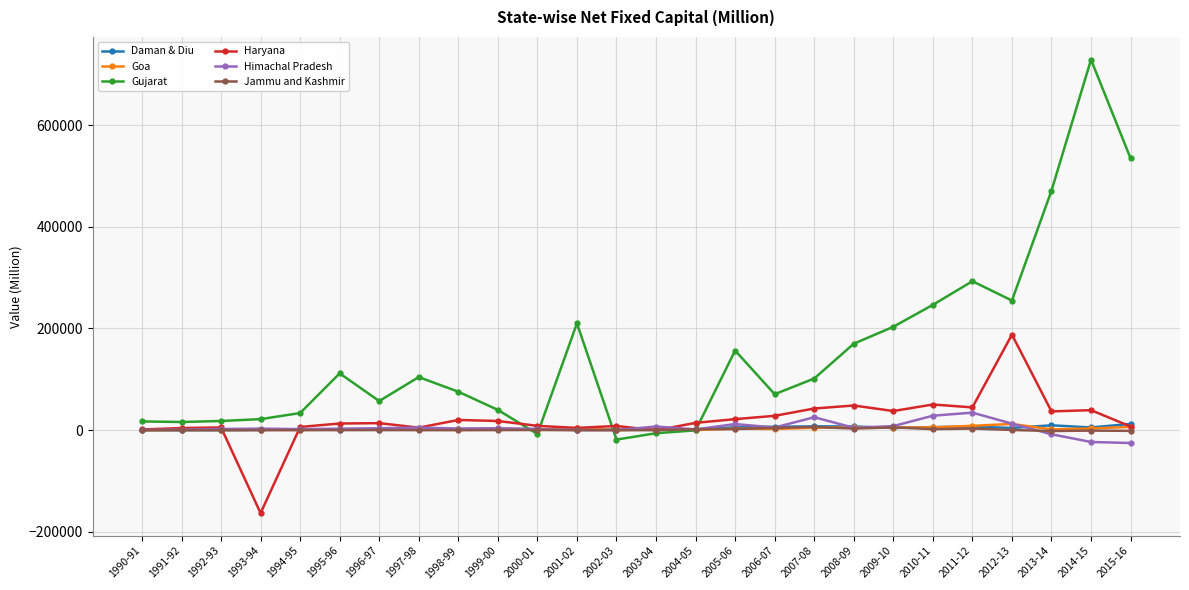

Count the number of data series in this chart.

6